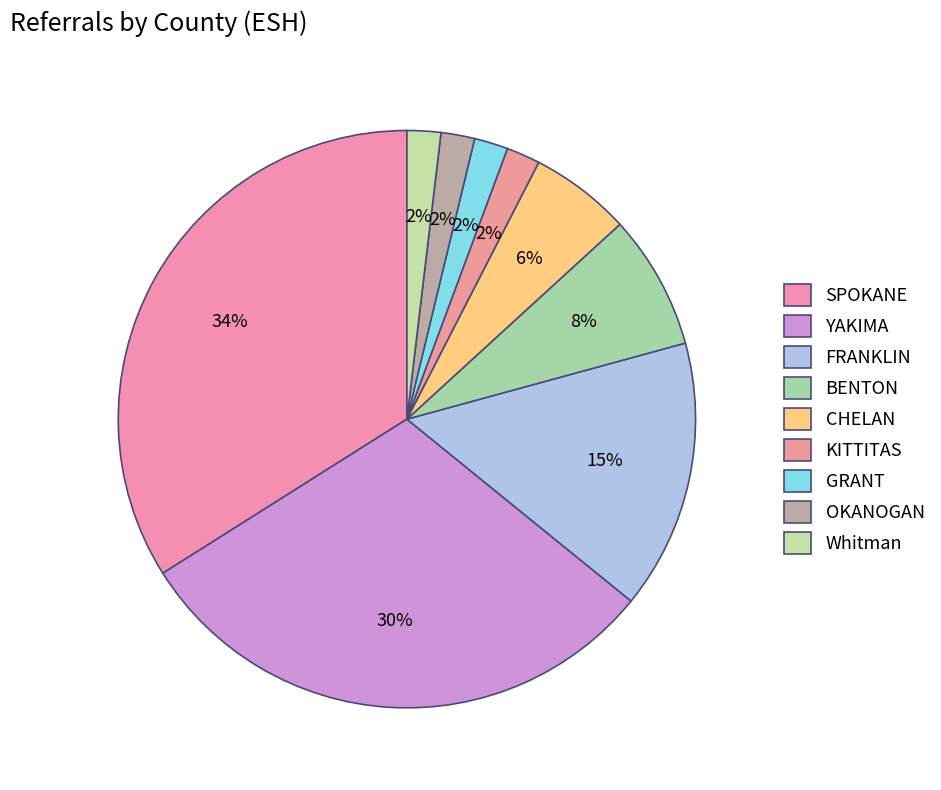

The SPOKANE slice represents 44% of the pie. True or false?

False